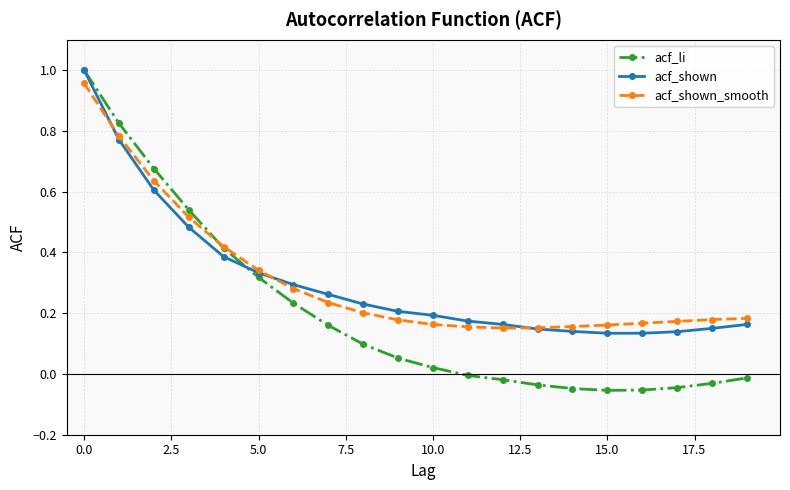

Which series has the widest spread of values?

acf_li